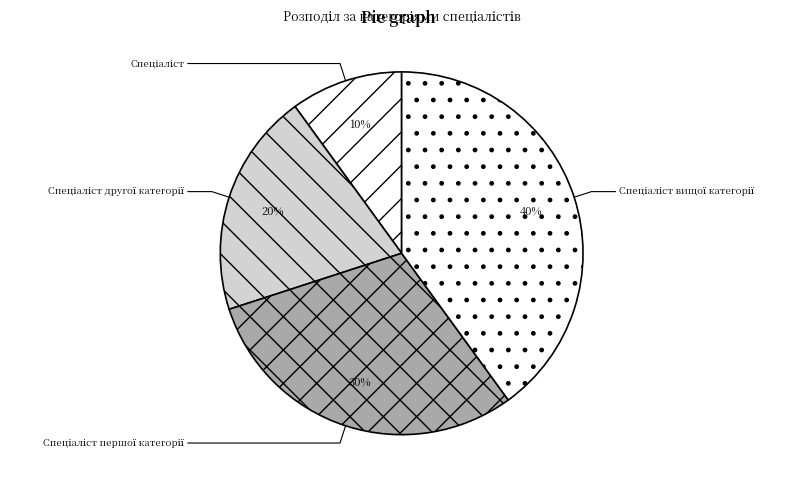

Rank the categories by value from lowest to highest.

Спеціаліст, Спеціаліст другої категорії, Спеціаліст першої категорії, Спеціаліст вищої категорії